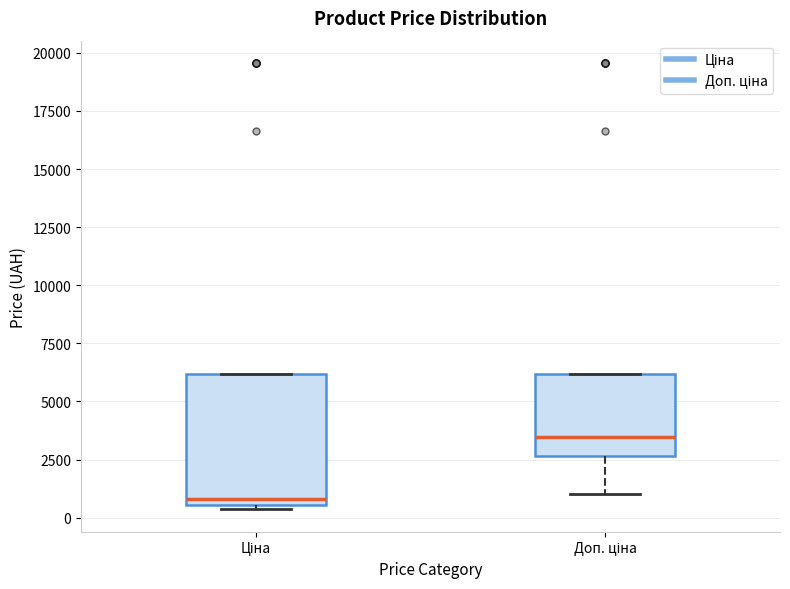

Comparing the boxes themselves (not the whiskers), which one is the tallest?

Ціна